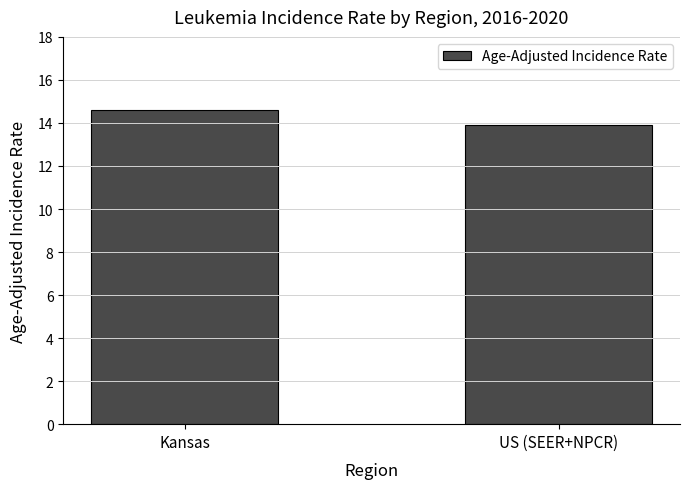

What is the label of the 1st bar from the left?

Kansas